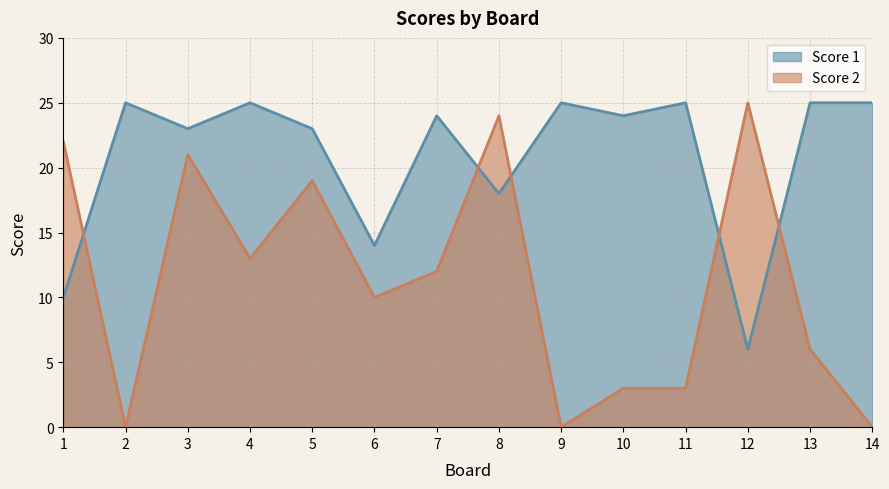

List the series in order of their peak value, lowest first.

Score 1, Score 2